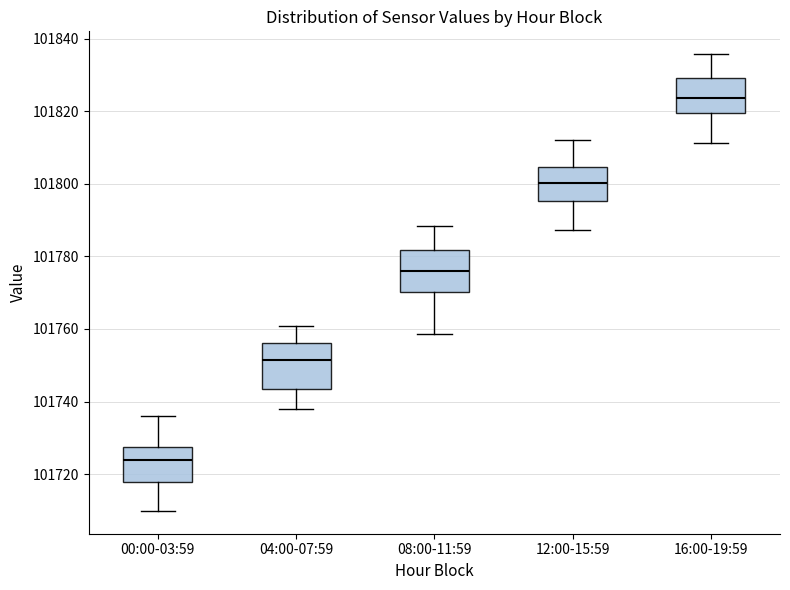

Which box's median line is the lowest?

00:00-03:59